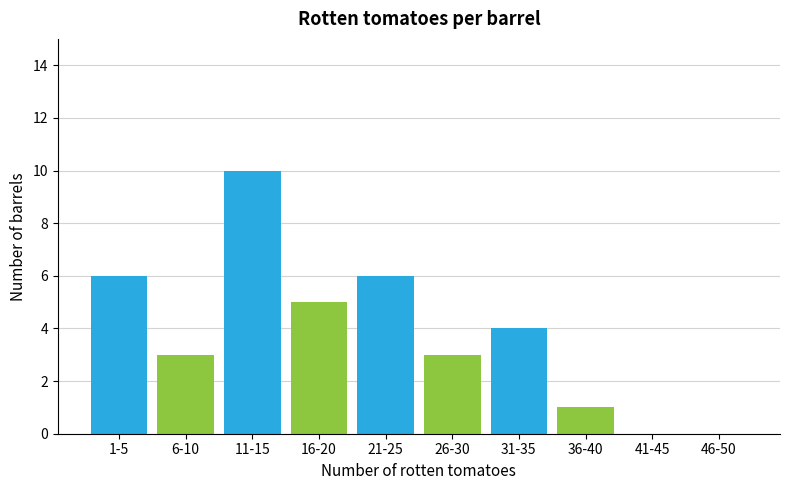

Reading left to right, extract all data points from this chart.

1-5=6	6-10=3	11-15=10	16-20=5	21-25=6	26-30=3	31-35=4	36-40=1	41-45=0	46-50=0